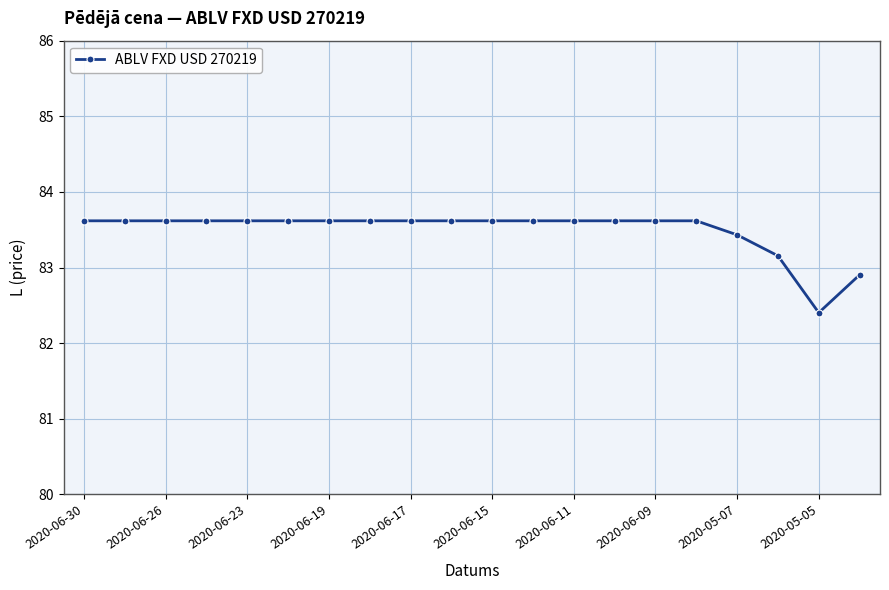

What is the average value?

83.5